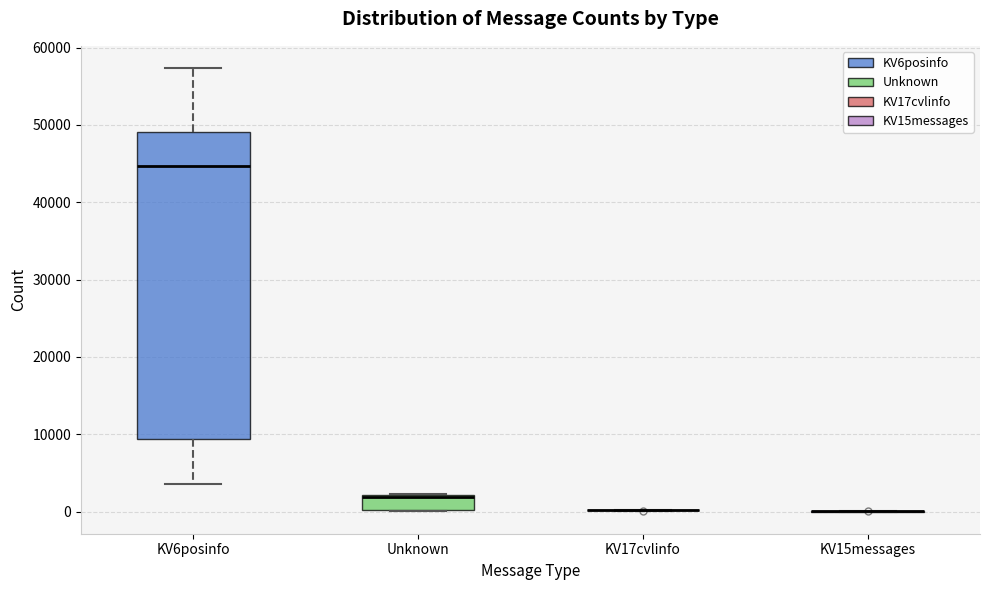

Where does the median line of the box for KV6posinfo sit on the y-axis? The values are not printed on the chart, so give them approximately, as read against the axis.

45000